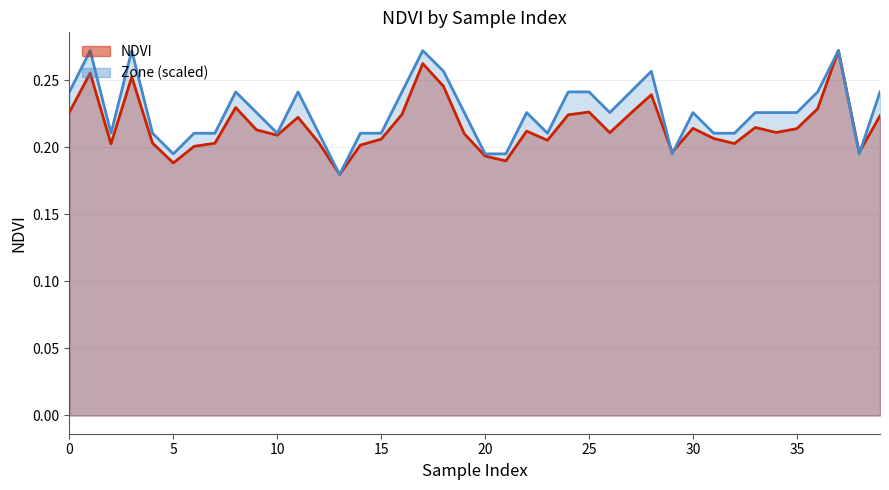

What is the difference between the second highest and second lowest values?

0.1